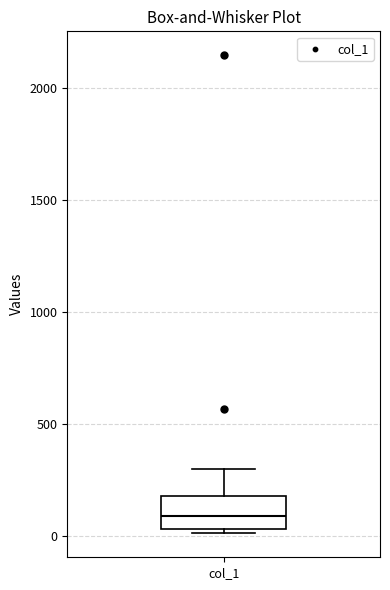

Where does the upper whisker of the box for col_1 end on the y-axis? The values are not printed on the chart, so give them approximately, as read against the axis.

300